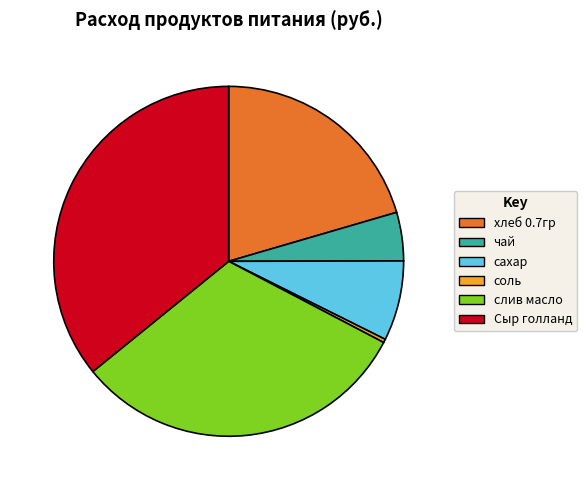

The хлеб 0.7гр slice represents 20% of the pie. True or false?

True